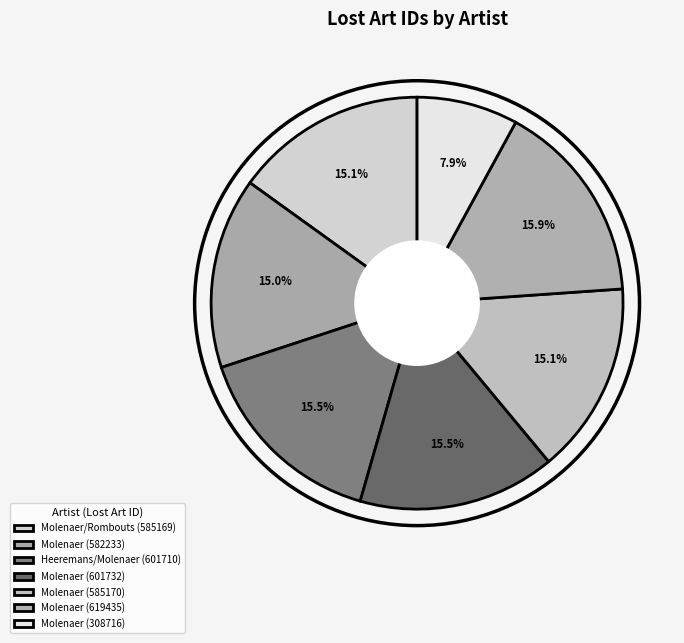

How many slices are in this pie chart?

7